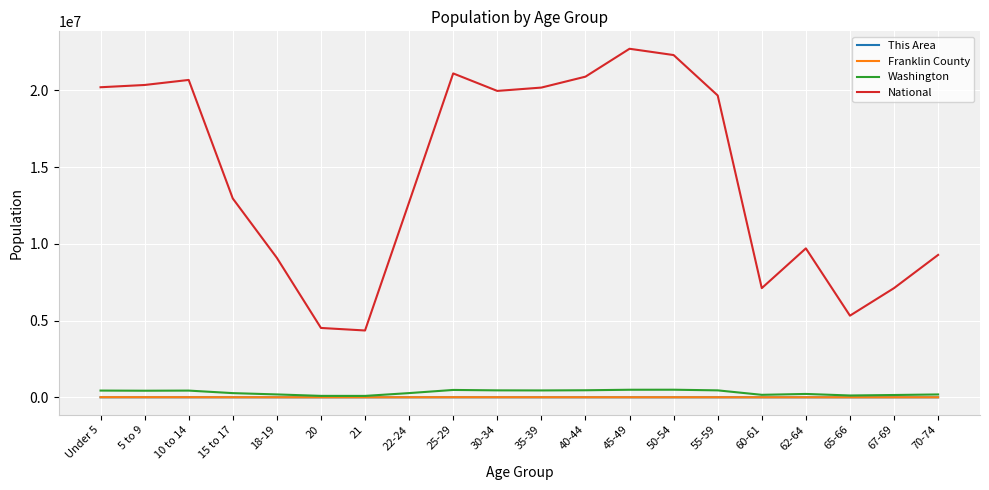

Which series has the widest spread of values?

National